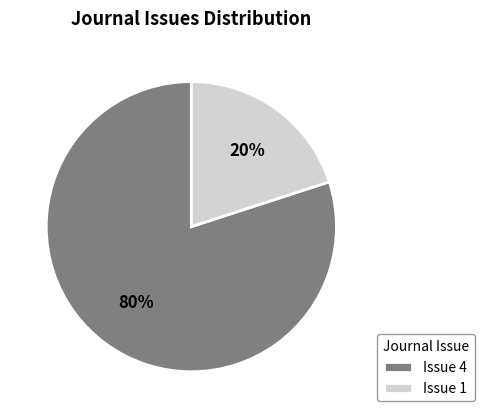

To the nearest percent, what portion does Issue 4 represent?

80%